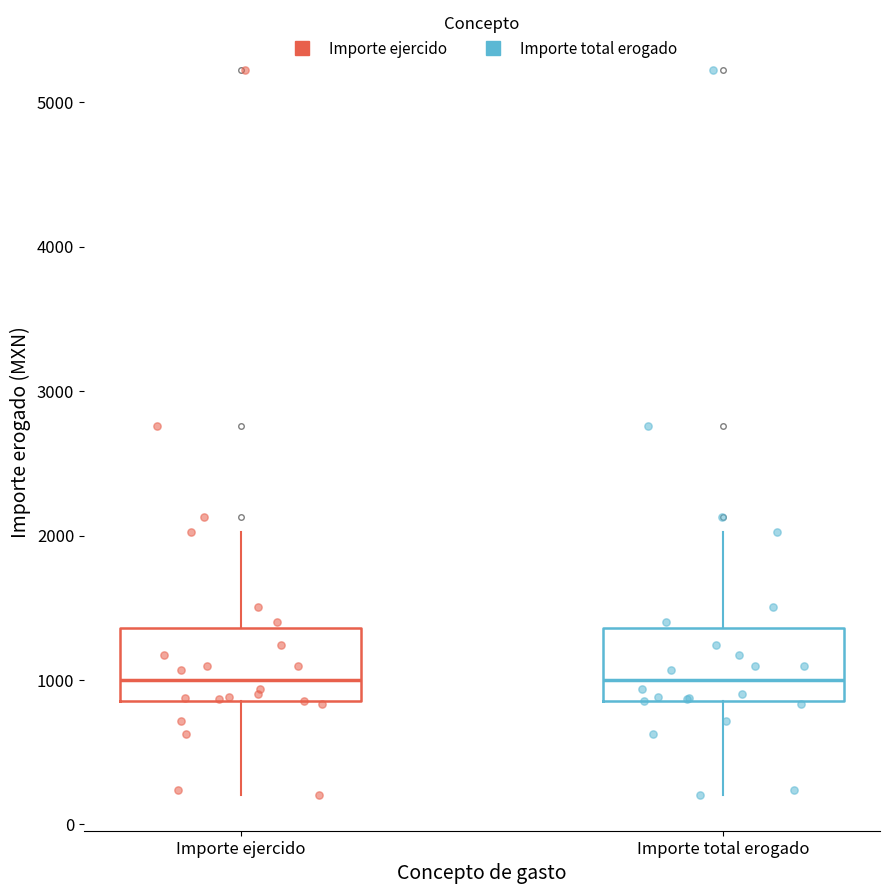

Reading left to right, read every box against the y-axis: the position of its median line, the range the box covers, and the ends of its whiskers. The values are not printed on the chart, so give them approximately, as read against the axis.

Importe ejercido: median 1000, box 900 to 1400, whiskers 200 to 2000
Importe total erogado: median 1000, box 900 to 1400, whiskers 200 to 2000